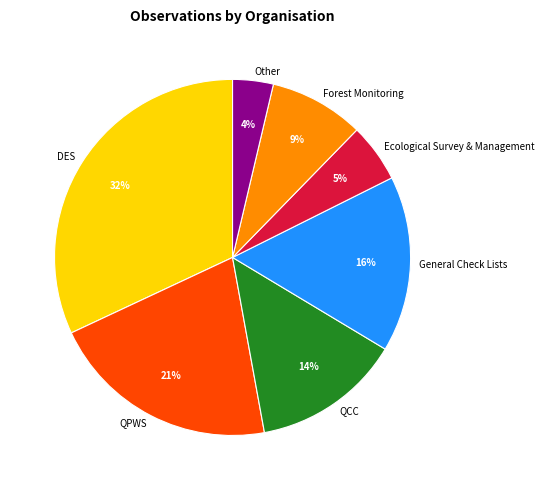

Do General Check Lists and Forest Monitoring together represent more than half of the pie?

No